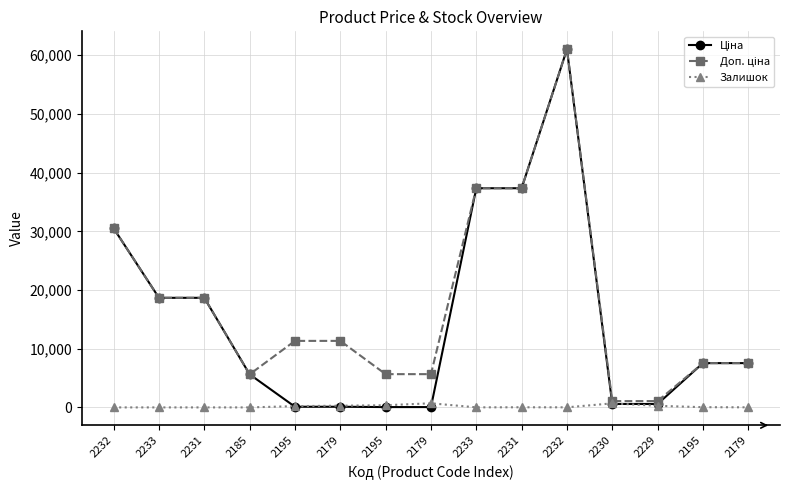

In Ціна, how many points are higher than both neighbors (excluding endpoints)?

1